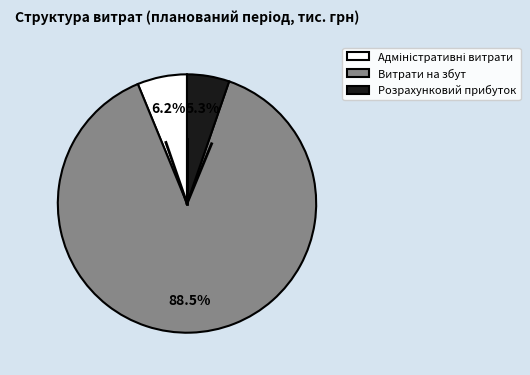

Between Розрахунковий прибуток and Витрати на збут, which is larger?

Витрати на збут